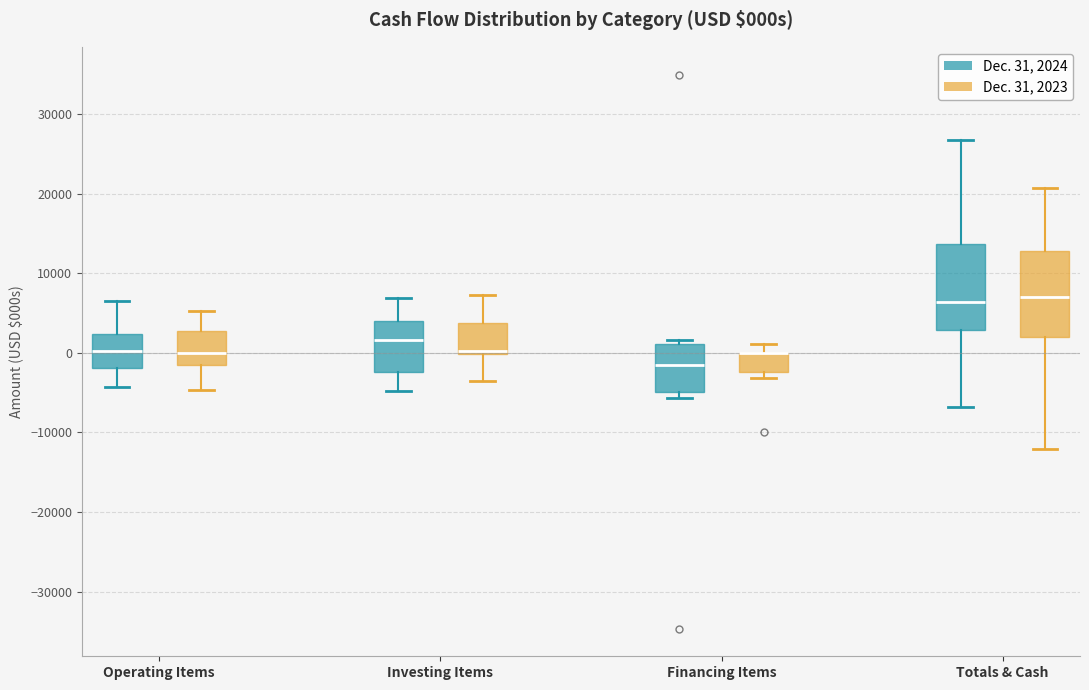

Reading left to right, transcribe this box plot: for each box, give where its median line is, the range the box spans, and where its two whiskers end, as read against the y-axis. The values are not printed on the chart, so give them approximately, as read against the axis.

Operating Items (Dec. 31, 2024): median 0, box -2000 to 2000, whiskers -4000 to 7000
Operating Items (Dec. 31, 2023): median 0, box -2000 to 3000, whiskers -5000 to 5000
Investing Items (Dec. 31, 2024): median 2000, box -2000 to 4000, whiskers -5000 to 7000
Investing Items (Dec. 31, 2023): median 0 (just above the box's lower edge), box 0 to 4000, whiskers -4000 to 7000
Financing Items (Dec. 31, 2024): median -2000, box -5000 to 1000, whiskers -6000 to 2000
Financing Items (Dec. 31, 2023): median 0 (drawn on the box's upper edge), box -2000 to 0, whiskers -3000 to 1000
Totals & Cash (Dec. 31, 2024): median 6000, box 3000 to 14000, whiskers -7000 to 27000
Totals & Cash (Dec. 31, 2023): median 7000, box 2000 to 13000, whiskers -12000 to 21000